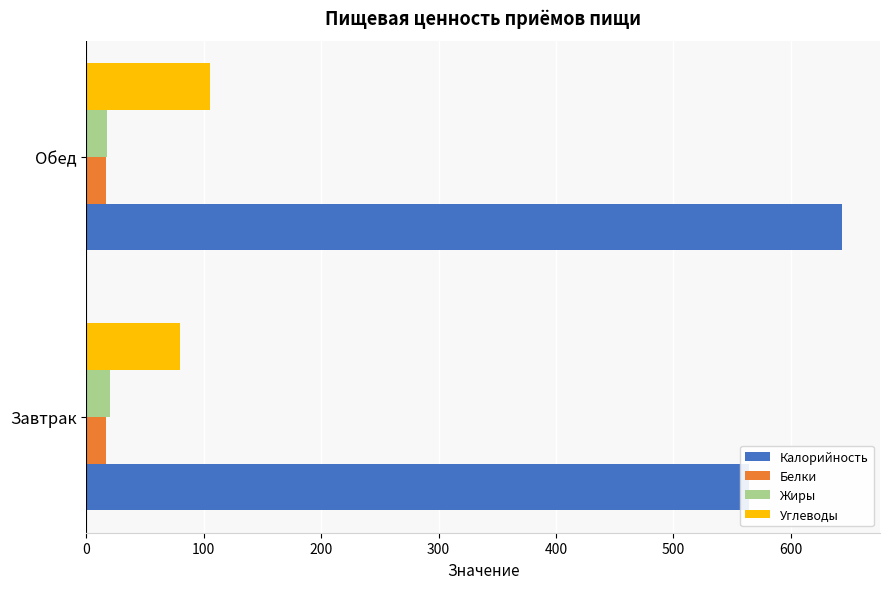

True or false: Калорийность has a value of 564.6 at 0.

True